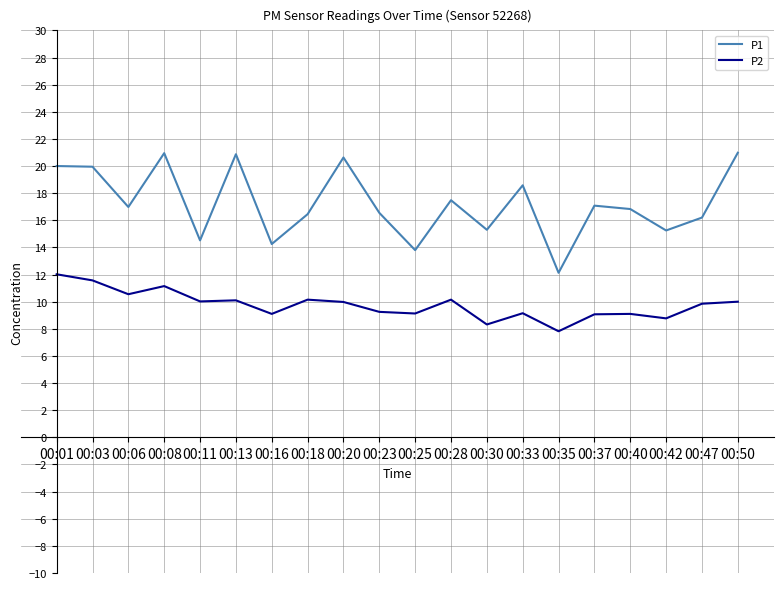

True or false: P2 has more than 1 interior local peaks.

True